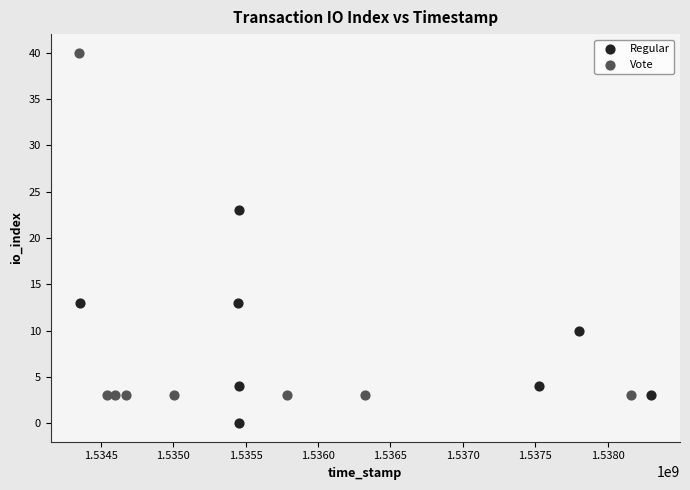

Which series contains the highest Y value?

Vote